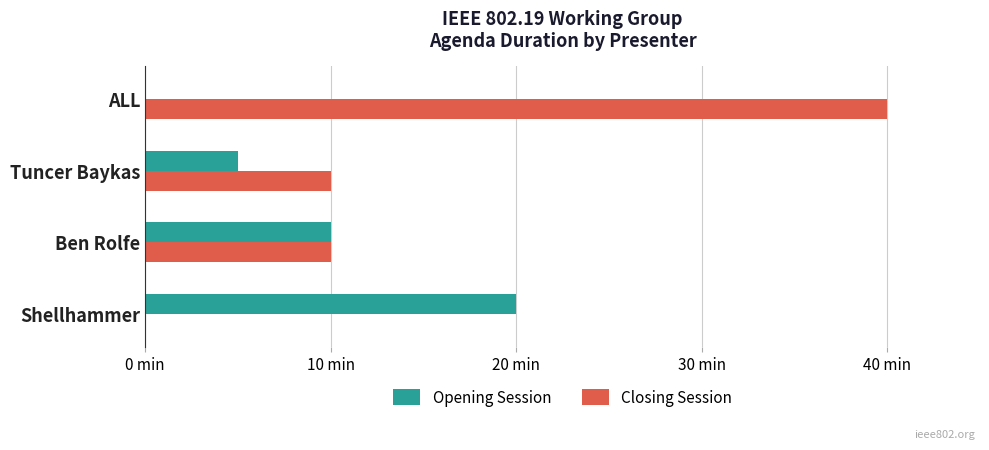

Reading left to right, transcribe all the data shown in this chart.

Opening Session: 20	10	5	0
Closing Session: 0	10	10	40